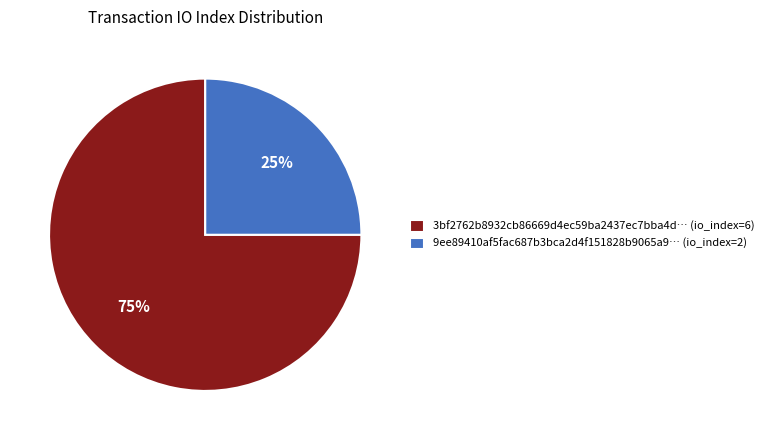

What is the majority slice?

3bf2762b8932cb86669d4ec59ba2437ec7bba4d… (io_index=6)